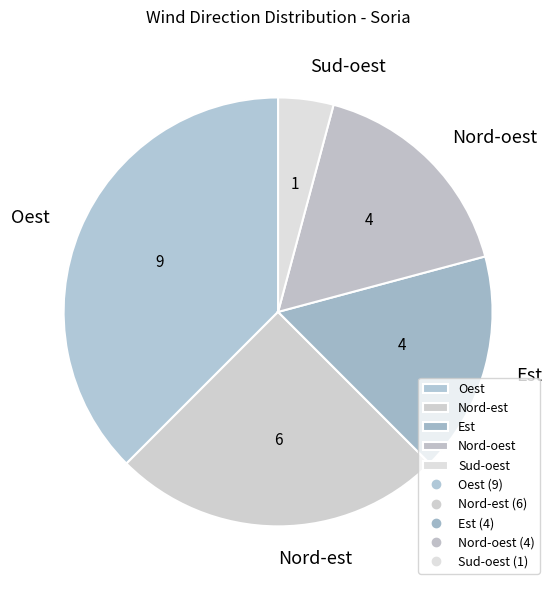

Approximately how many times larger is the value at Nord-est compared to Est?

1.5